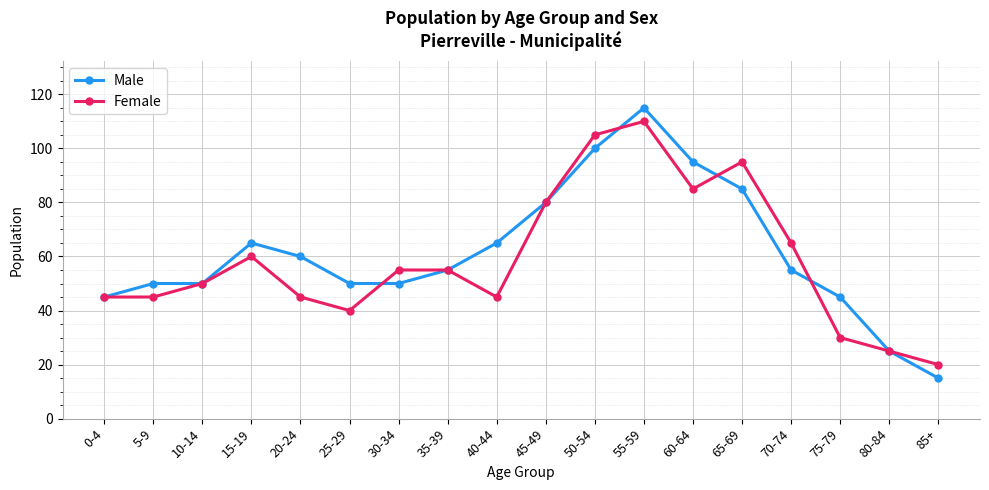

At which label does Female first exceed 55?

15-19